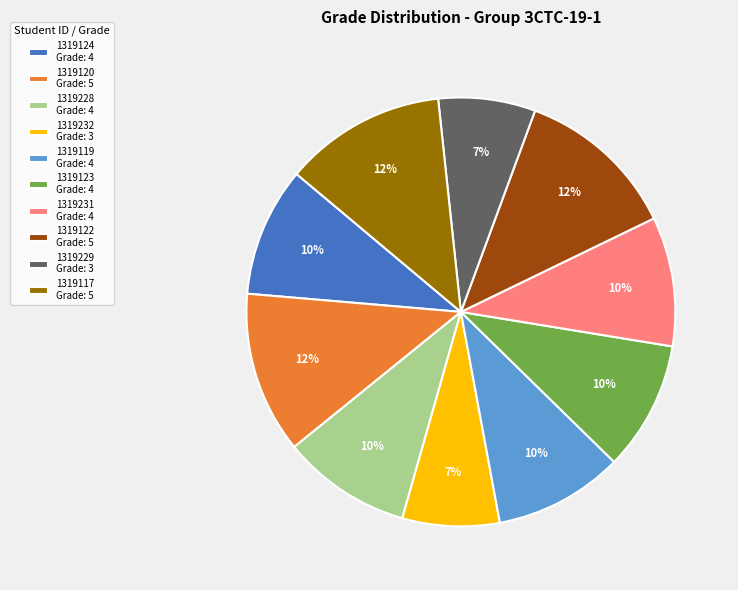

Do 1319228 Grade: 4 and 1319232 Grade: 3 together represent more than half of the pie?

No